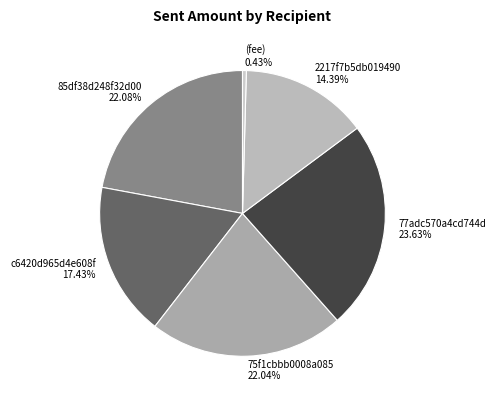

Do 77adc570a4cd744d and 85df38d248f32d00 together represent more than half of the pie?

No